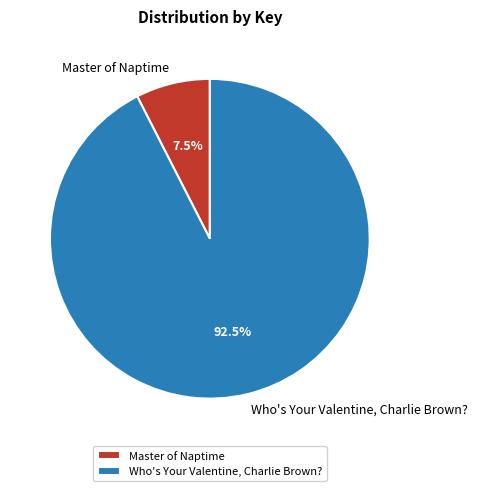

The Master of Naptime slice represents 1% of the pie. True or false?

False